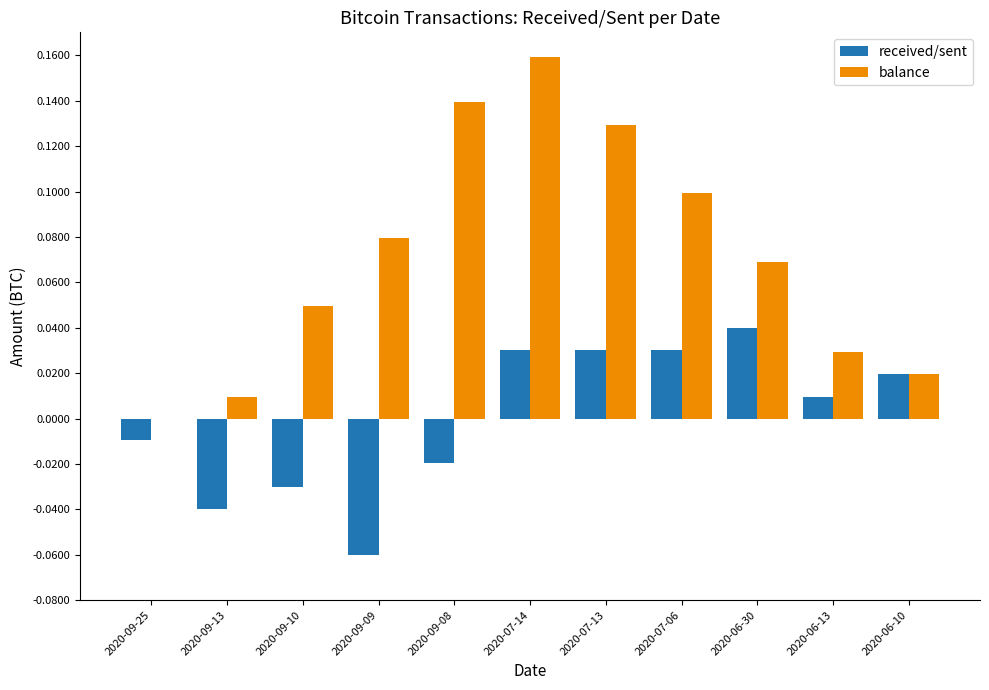

Is the value of balance at 2020-09-08 greater than the value of received/sent at 2020-09-10?

Yes